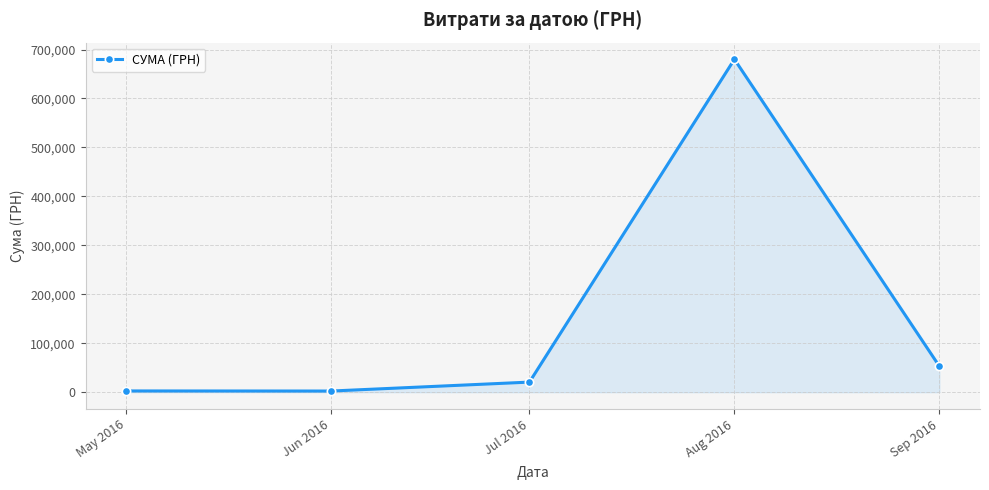

Where is the data nearest to the value 341284?

Sep 2016